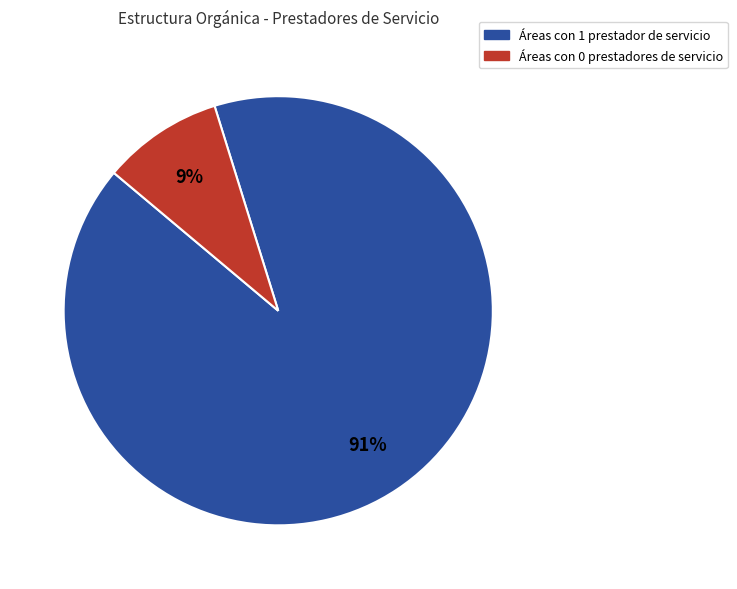

To the nearest percent, what is the average slice percentage?

50%